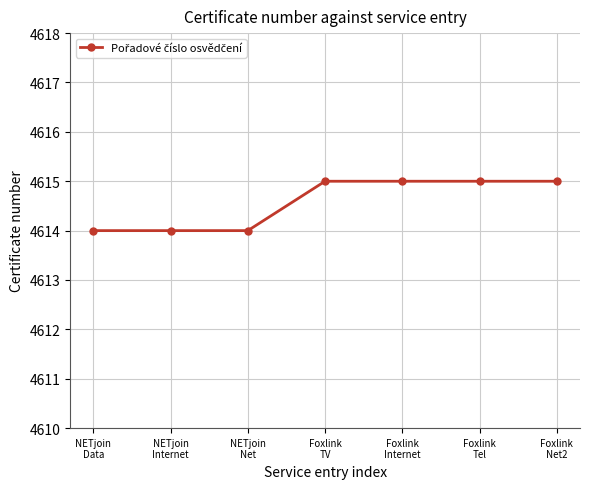

What is the sum of the values at NETjoin
Data and NETjoin
Net?

9228